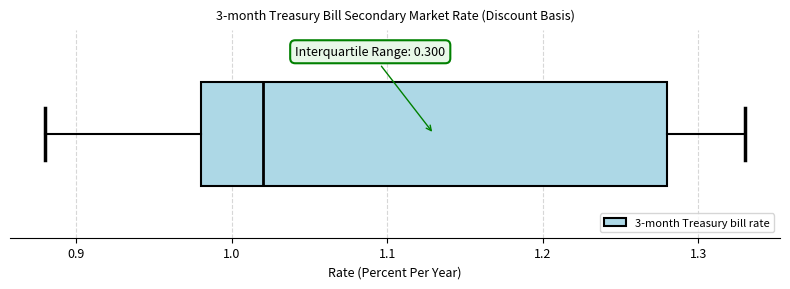

Transcribe this box plot: give where the median line is, the range the box spans, and where the two whiskers end, as read against the x-axis. The values are not printed on the chart, so give them approximately, as read against the axis.

median 1.02, box 0.98 to 1.28, whiskers 0.88 to 1.33